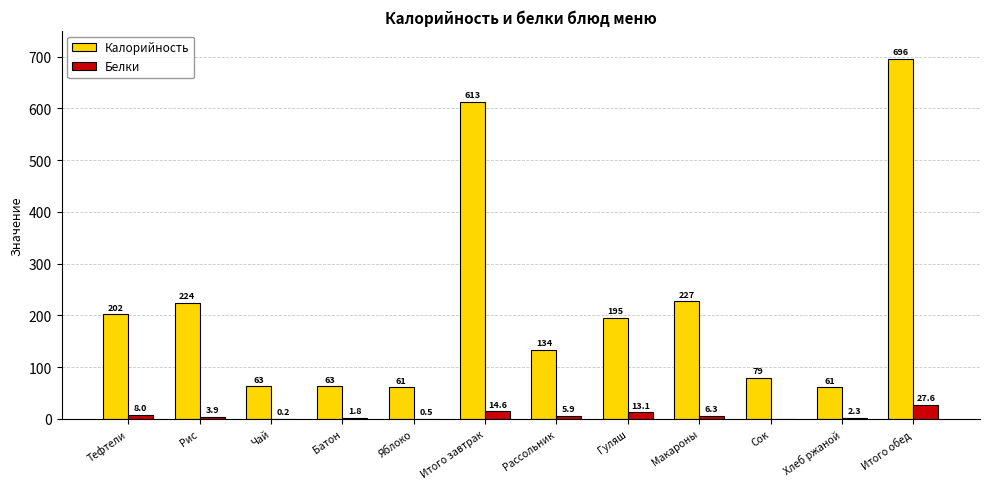

At which category is the sum across all series the highest?

Итого обед